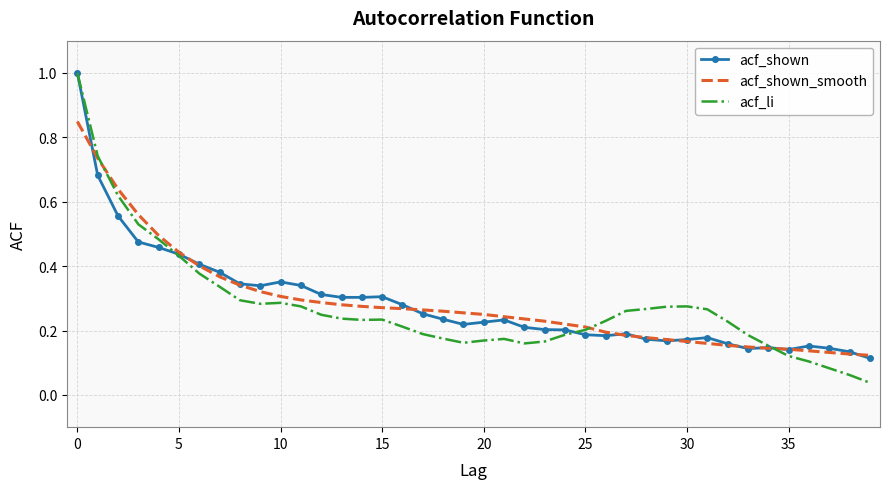

What is the highest value of the acf_shown series?

1.0